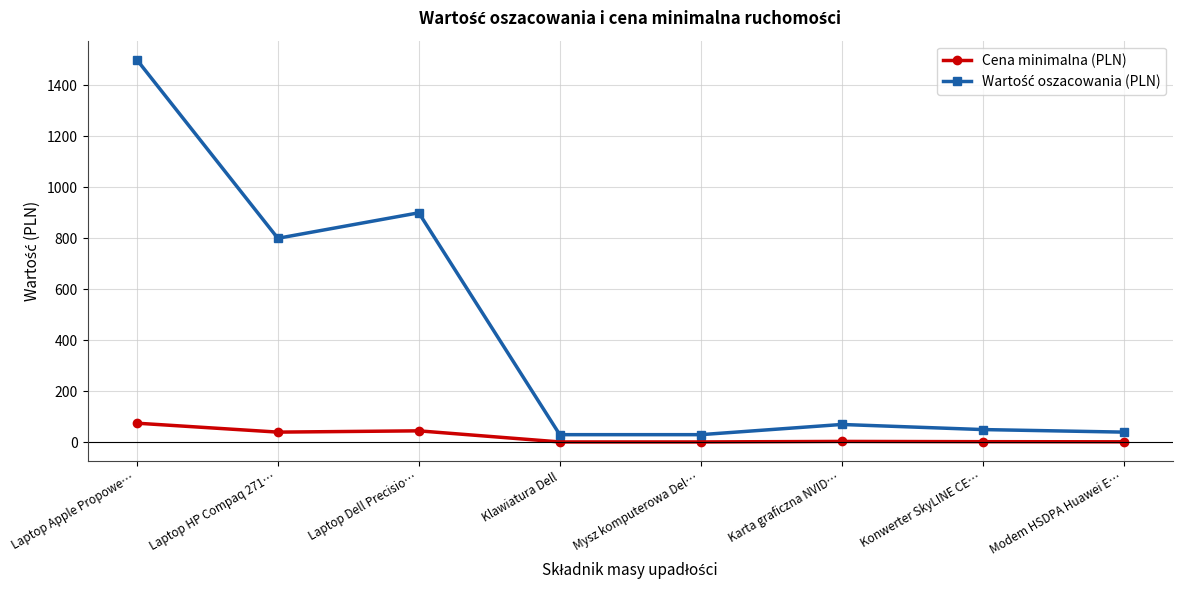

What is the label of the 2nd point from the right?

Konwerter SkyLINE CE…